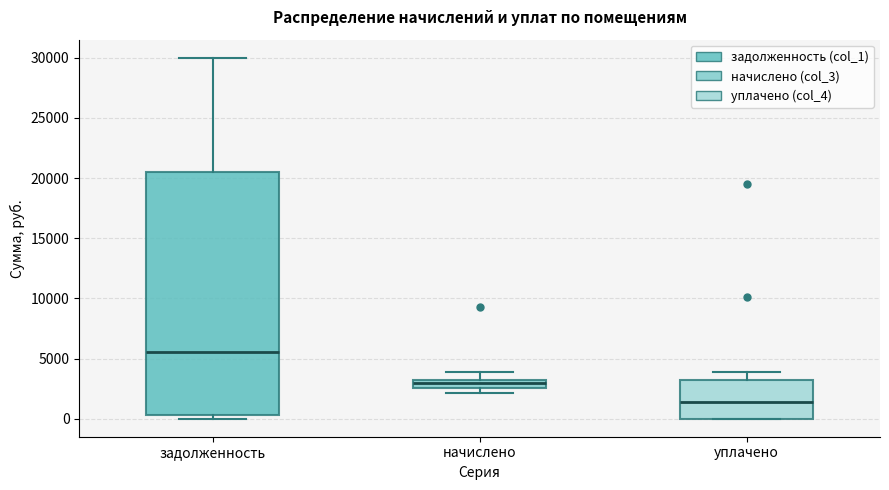

Which box's median line is the highest?

задолженность